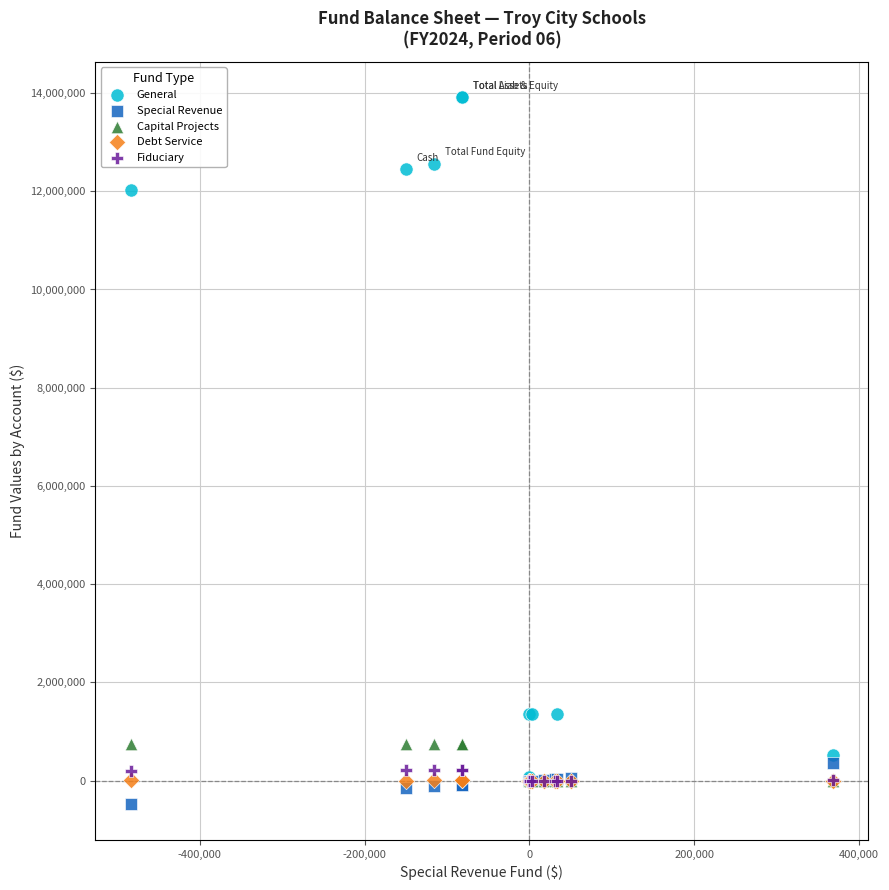

What are all the series names shown in the legend?

General, Special Revenue, Capital Projects, Debt Service, Fiduciary